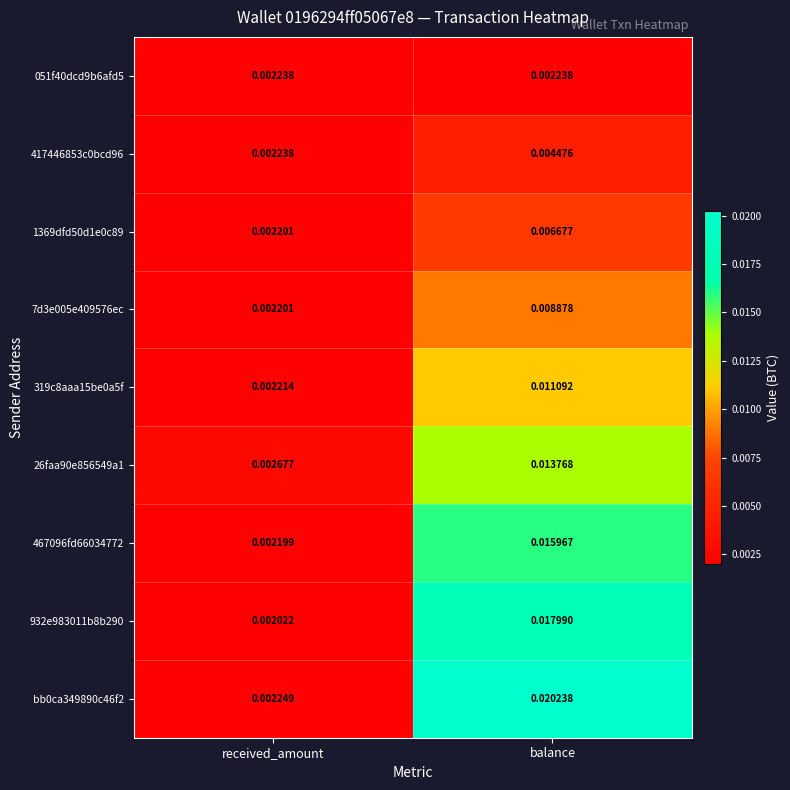

At which label does 7d3e005e409576ec reach its peak?

balance